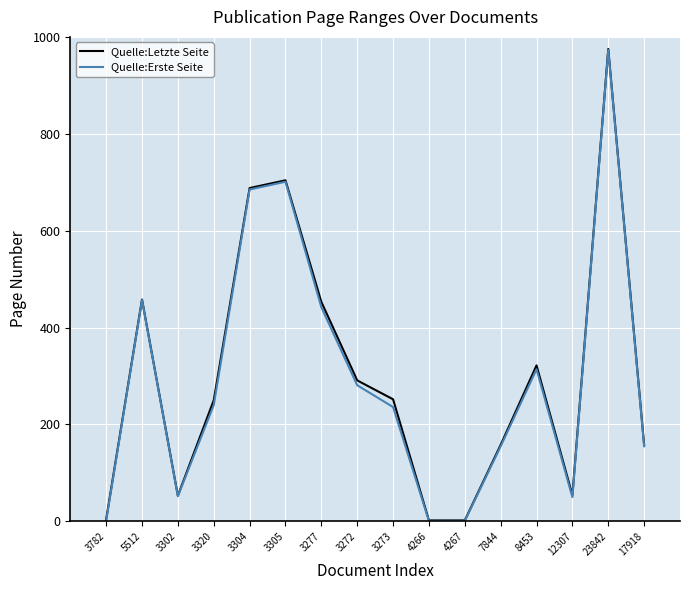

Which series changed the most between 3302 and 3272?

Quelle:Letzte Seite